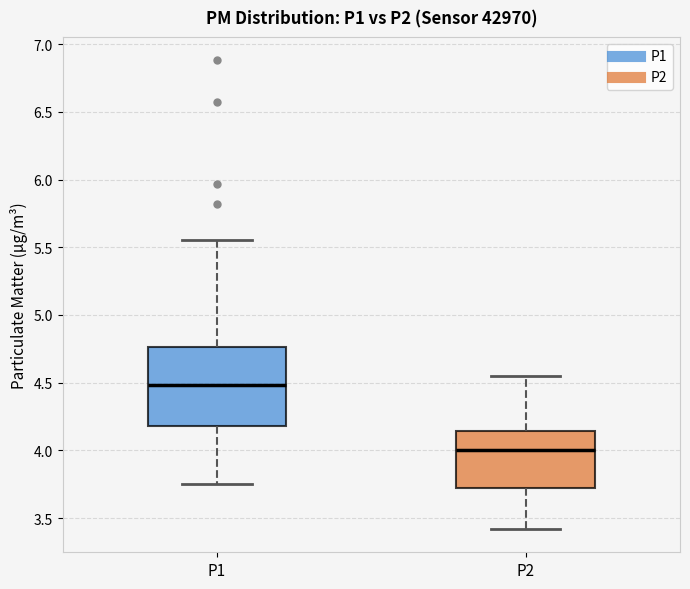

Which box is the tallest, from its lower edge to its upper edge?

P1